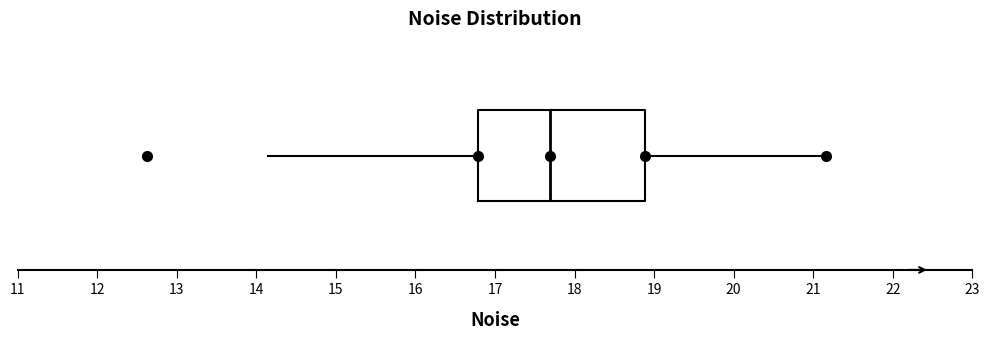

Where does the median line of the box sit on the x-axis? The values are not printed on the chart, so give them approximately, as read against the axis.

17.7